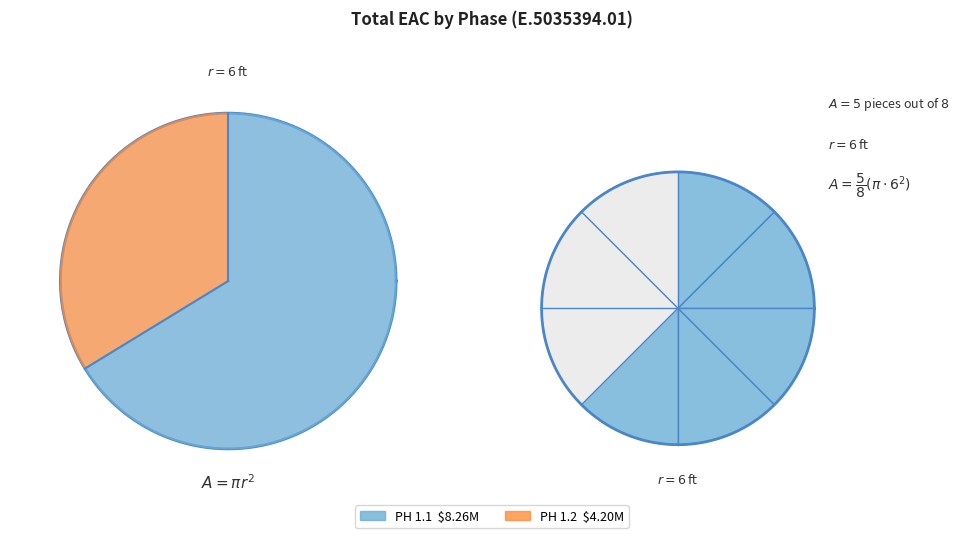

Rank the categories by value from lowest to highest.

E.5035394.01 PH 1.2, E.5035394.01 PH 1.1